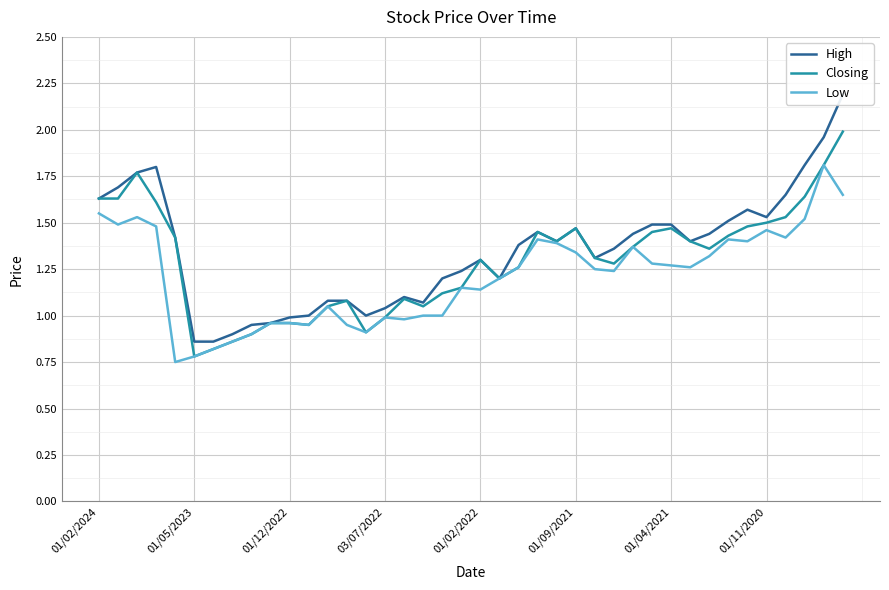

Reading left to right, extract all data points from this chart.

High: 1.6	1.7	1.8	1.8	1.4	0.9	0.9	0.9	0.9	1.0	1.0	1.0	1.1	1.1	1.0	1.0	1.1	1.1	1.2	1.2	1.3	1.2	1.4	1.4	1.4	1.5	1.3	1.4	1.4	1.5	1.5	1.4	1.4	1.5	1.6	1.5	1.6	1.8	2.0	2.2
Closing: 1.6	1.6	1.8	1.6	1.4	0.8	0.8	0.9	0.9	1.0	1.0	0.9	1.1	1.1	0.9	1.0	1.1	1.1	1.1	1.1	1.3	1.2	1.3	1.4	1.4	1.5	1.3	1.3	1.4	1.4	1.5	1.4	1.4	1.4	1.5	1.5	1.5	1.6	1.8	2.0
Low: 1.6	1.5	1.5	1.5	0.8	0.8	0.8	0.9	0.9	1.0	1.0	0.9	1.1	0.9	0.9	1.0	1.0	1.0	1.0	1.1	1.1	1.2	1.3	1.4	1.4	1.3	1.2	1.2	1.4	1.3	1.3	1.3	1.3	1.4	1.4	1.5	1.4	1.5	1.8	1.6